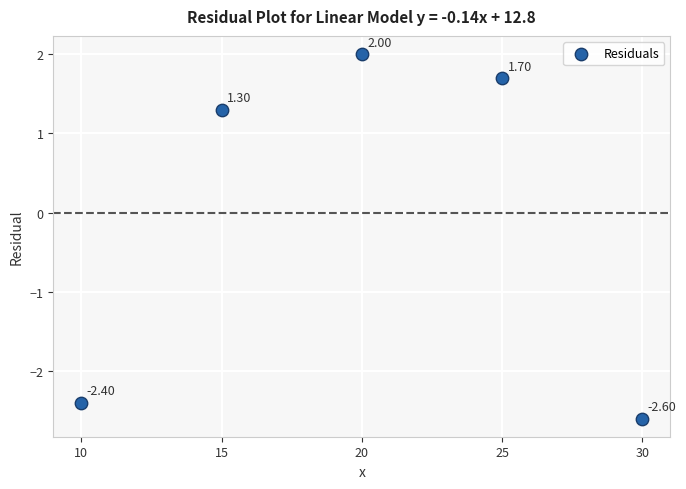

What is the range of X values (max minus min)?

20.0